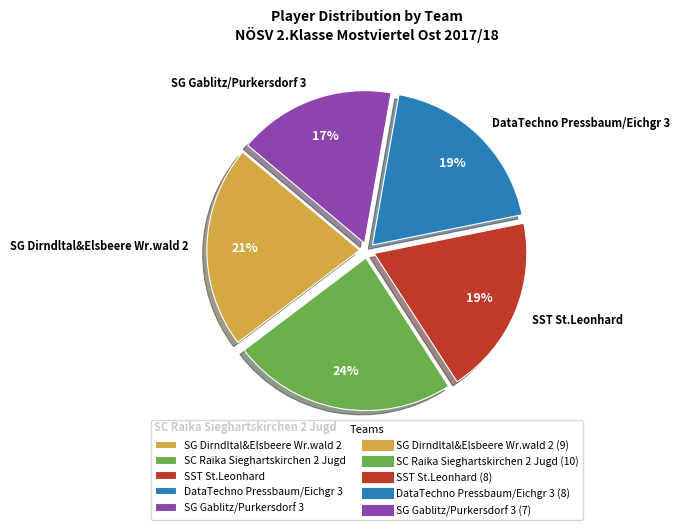

Which slice is the largest?

SC Raika Sieghartskirchen 2 Jugd